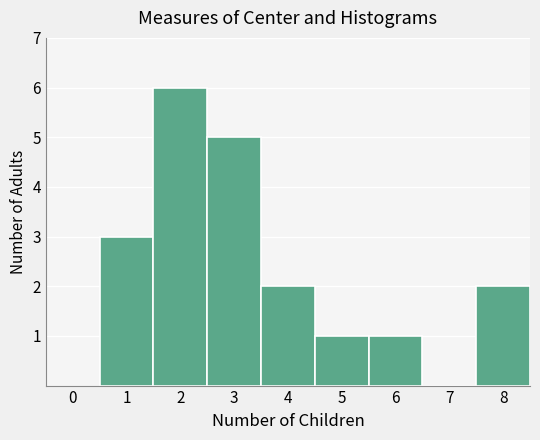

What is the height of the bar covering 3.5 to 4.5 on the x-axis? The values are not printed on the chart, so give them approximately, as read against the axis.

2